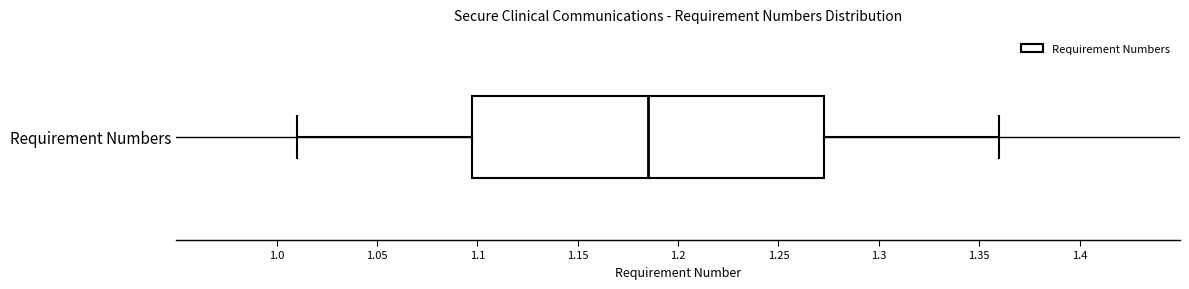

Transcribe this box plot: give where the median line is, the range the box spans, and where the two whiskers end, as read against the x-axis. The values are not printed on the chart, so give them approximately, as read against the axis.

median 1.185, box 1.100 to 1.275, whiskers 1.010 to 1.360